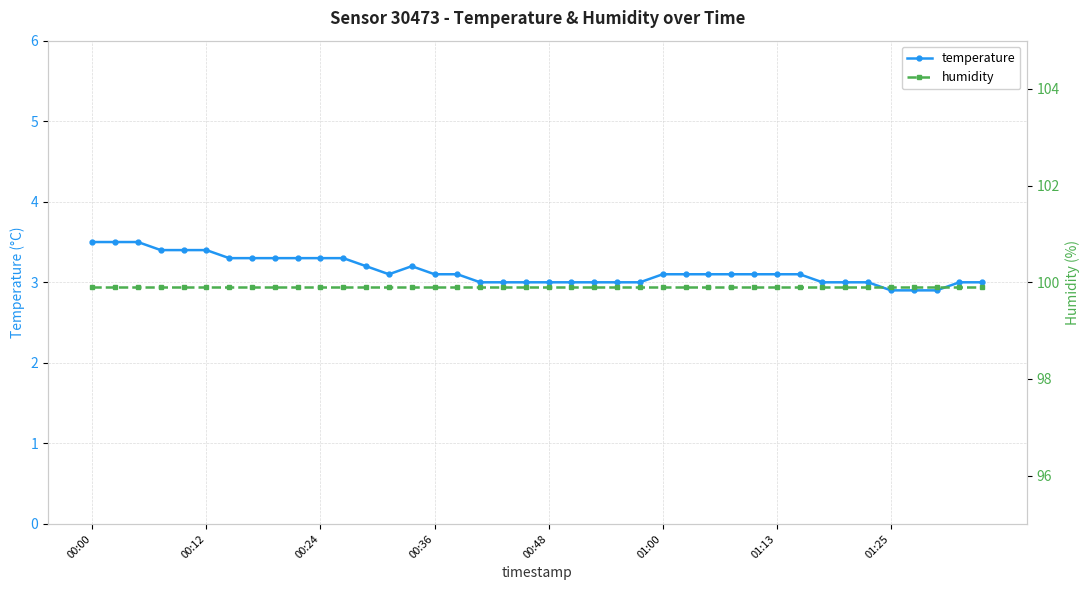

What is the minimum value for temperature?

2.9